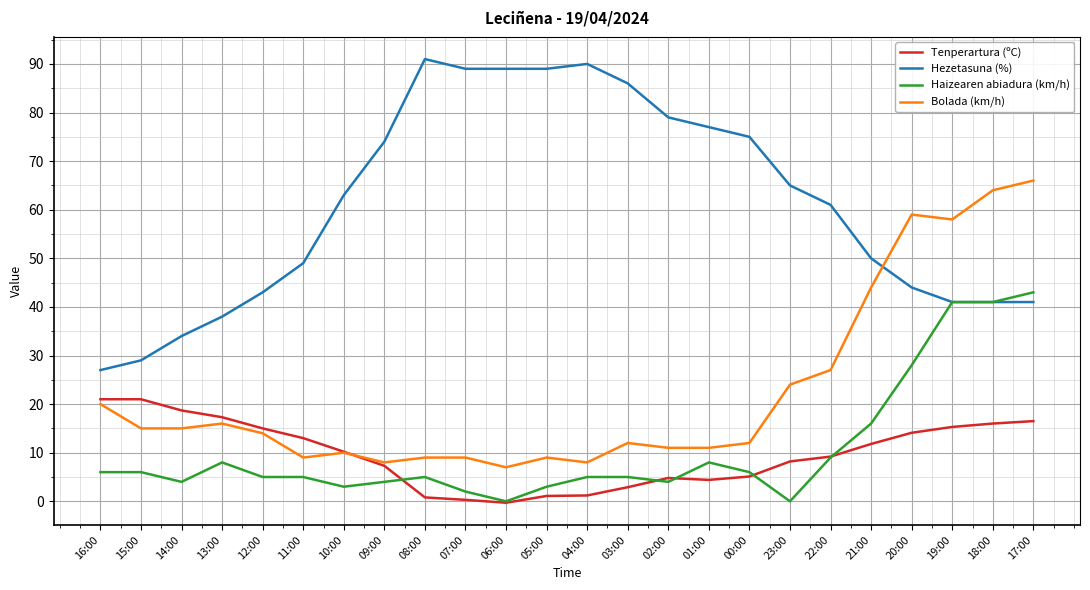

What is the difference between the highest and lowest values at 00:00?

69.9